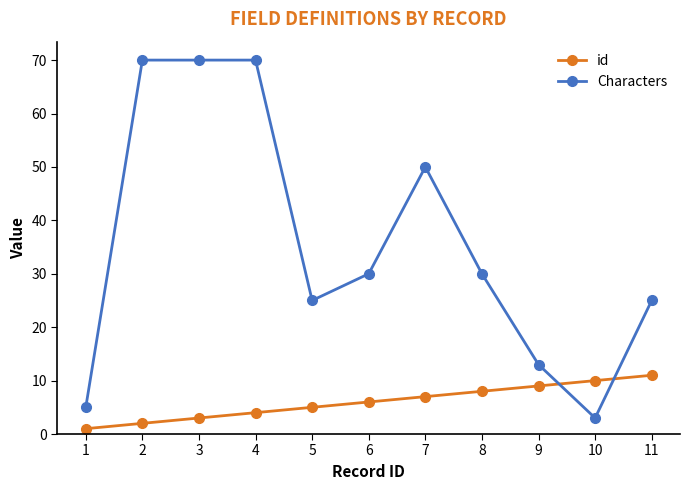

Reading left to right, list all the values displayed in this chart.

id: 1	2	3	4	5	6	7	8	9	10	11
Characters: 5	70	70	70	25	30	50	30	13	3	25